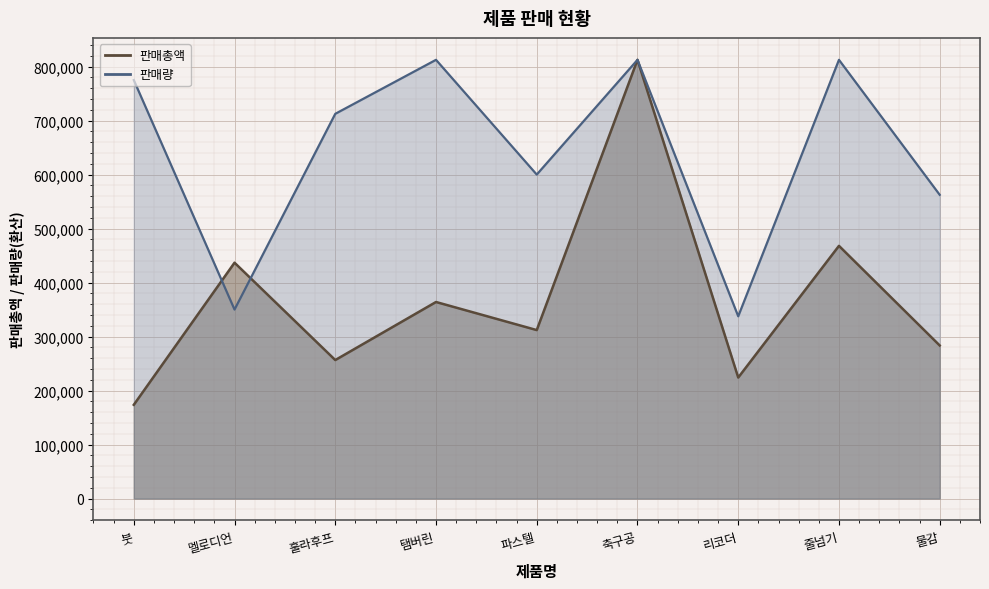

What is the label of the 1st point from the left?

붓